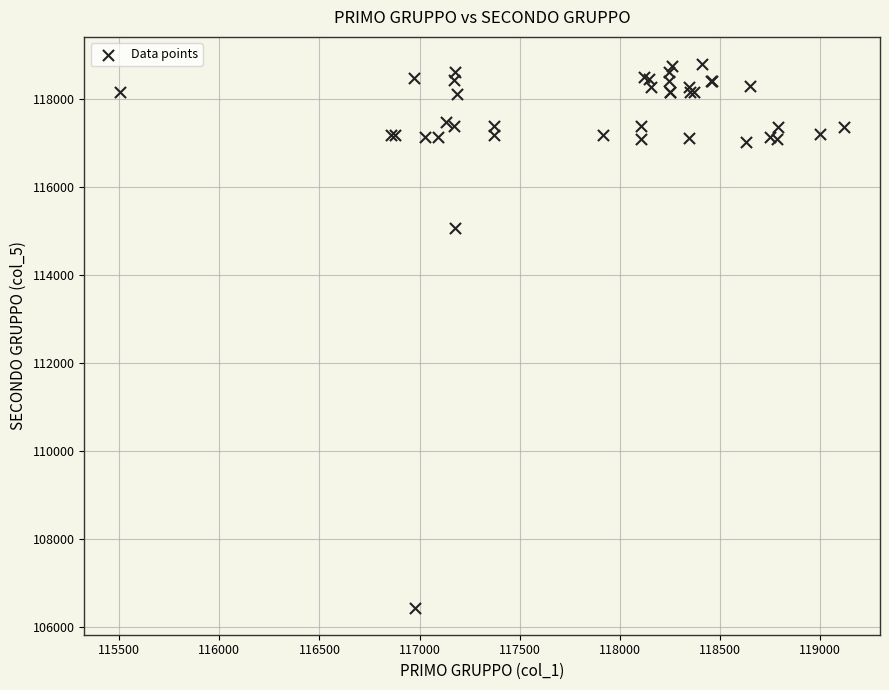

What Y value in the scatter plot is closest to 112617?

115056